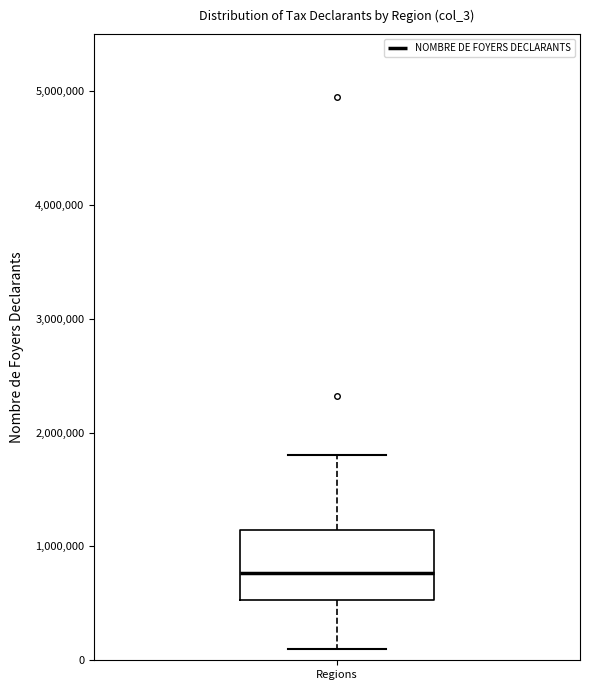

Read this box plot against the y-axis: the position of the median line, the range covered by the box, and the ends of both whiskers. The values are not printed on the chart, so give them approximately, as read against the axis.

median 800000, box 500000 to 1100000, whiskers 100000 to 1800000